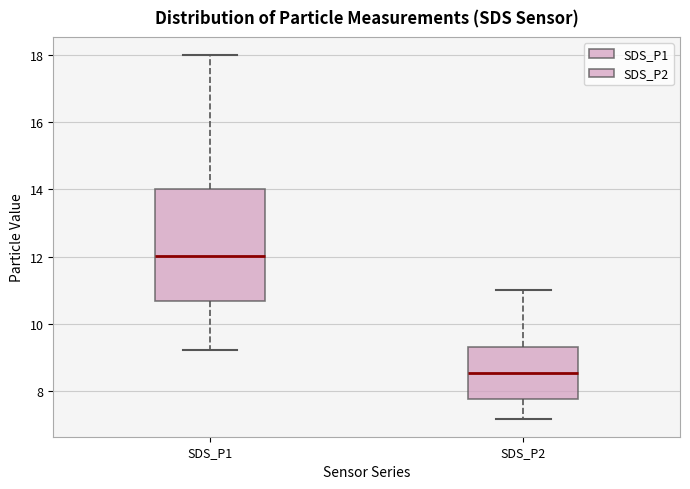

Comparing the boxes themselves (not the whiskers), which one is the tallest?

SDS_P1